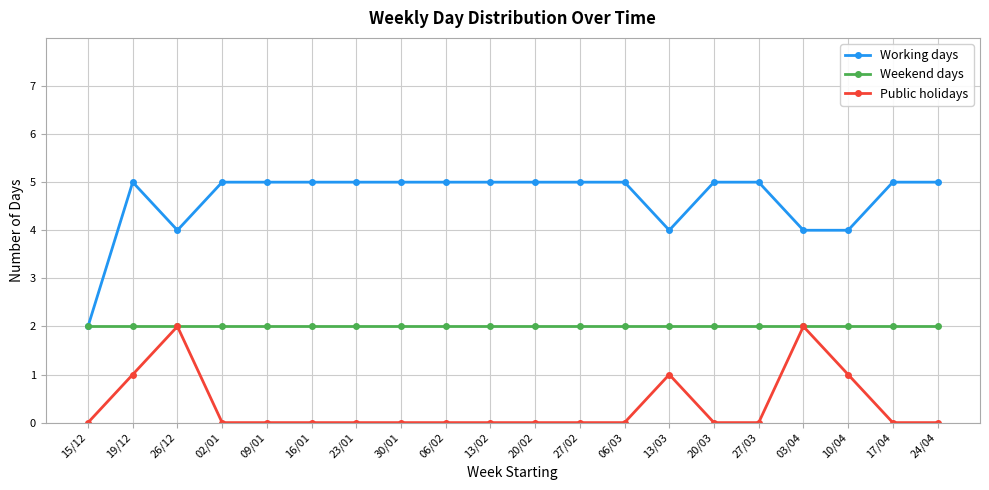

True or false: Public holidays and Working days cross at least once.

False